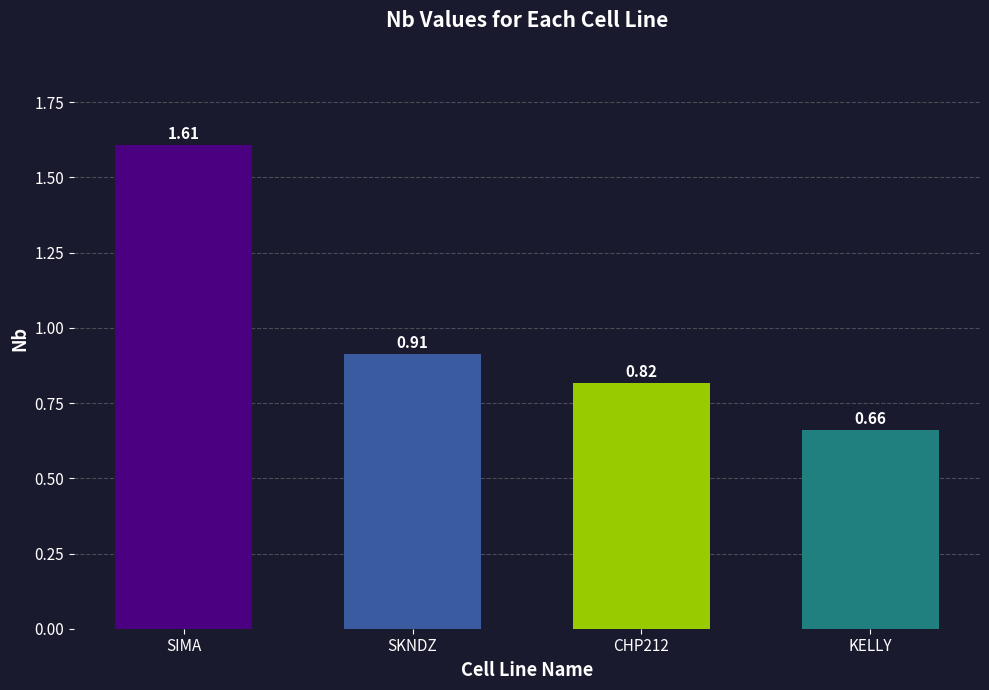

Which has a higher value, CHP212 or KELLY?

CHP212